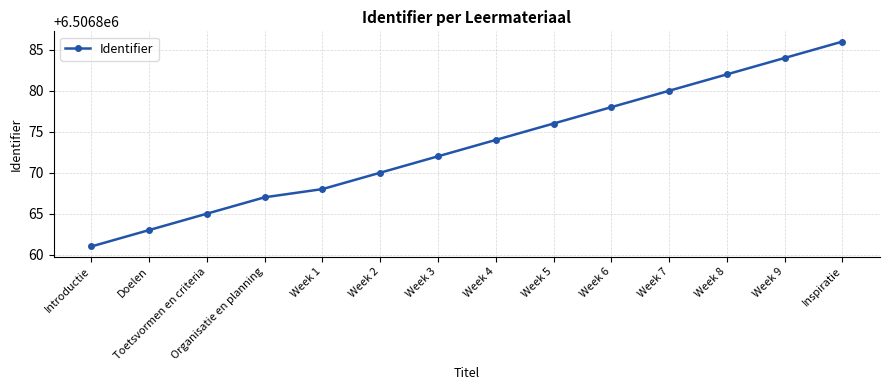

What is the label of the 11th point from the left?

Week 7